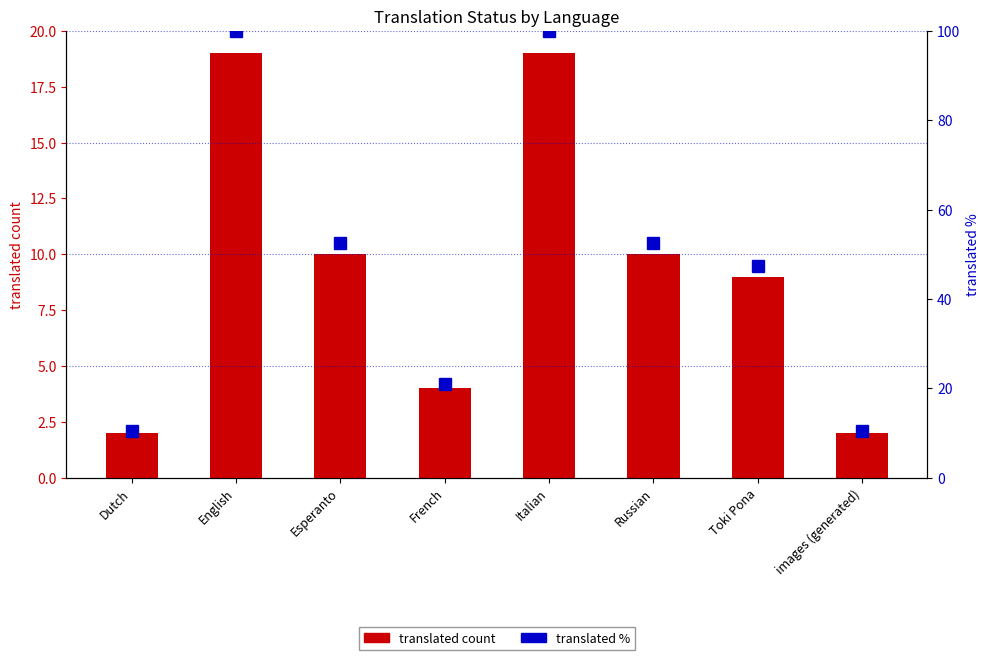

Reading left to right, extract all data points from this chart.

translated count: Dutch=2.0	English=19.0	Esperanto=10.0	French=4.0	Italian=19.0	Russian=10.0	Toki Pona=9.0	images (generated)=2.0
translated %: Dutch=10.5	English=100.0	Esperanto=52.6	French=21.0	Italian=100.0	Russian=52.6	Toki Pona=47.3	images (generated)=10.5